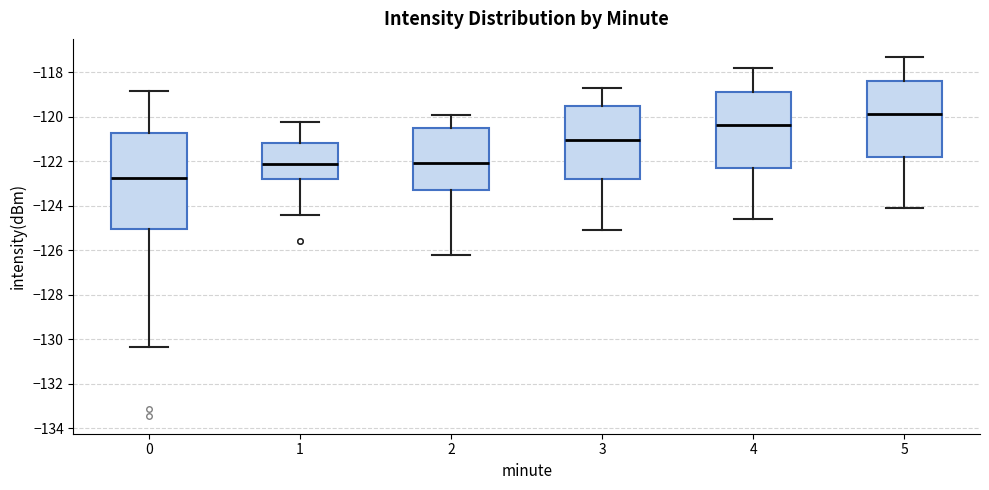

Where does the upper whisker of the box at x = 3 end on the y-axis? The values are not printed on the chart, so give them approximately, as read against the axis.

-118.6